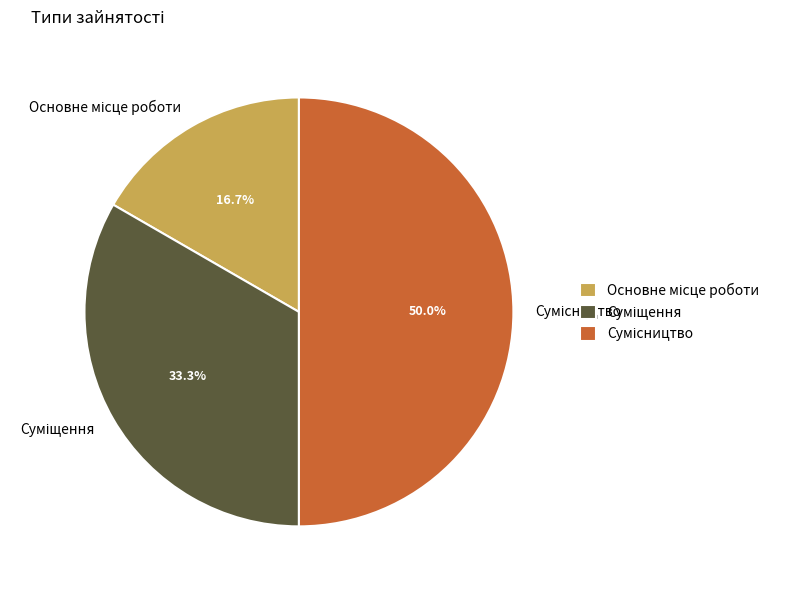

How many slices are in this pie chart?

3